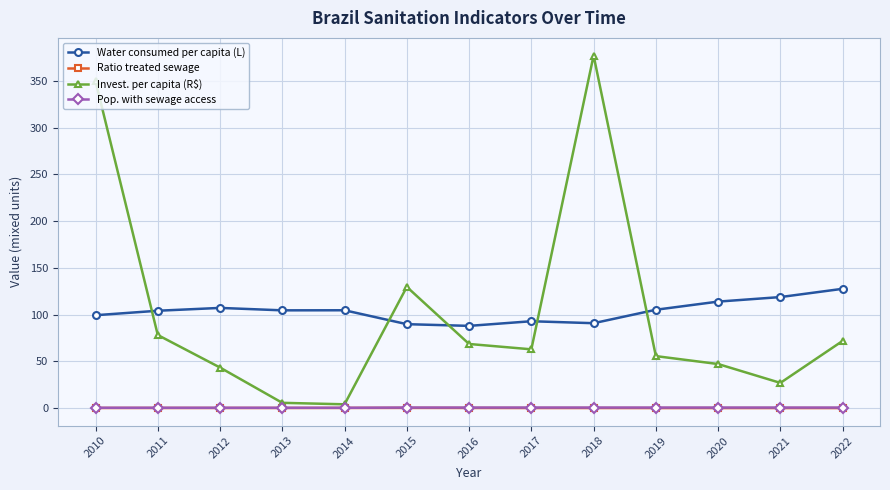

True or false: Pop. with sewage access has a value of 0.4 at 2014.

True